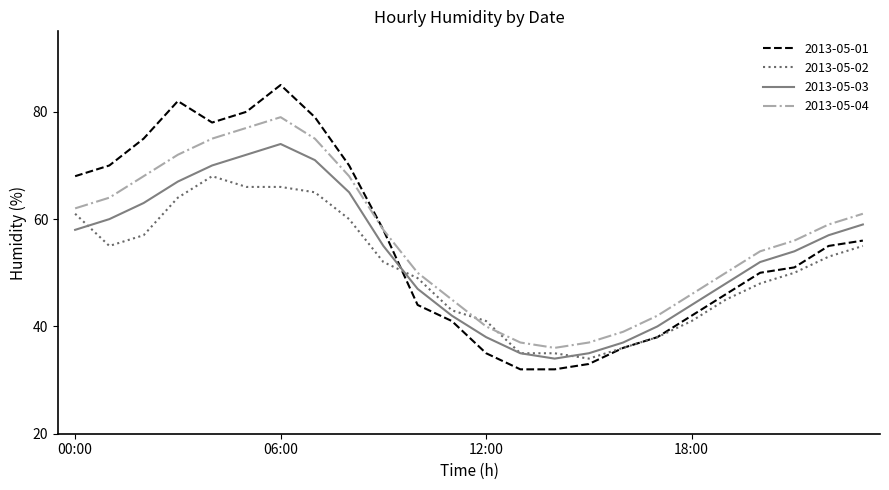

True or false: 2013-05-04 and 2013-05-03 intersect in this chart.

False